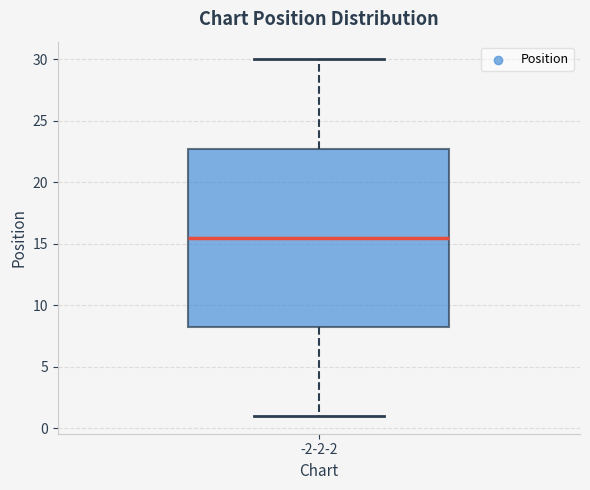

Read this box plot against the y-axis: the position of the median line, the range covered by the box, and the ends of both whiskers. The values are not printed on the chart, so give them approximately, as read against the axis.

median 15.5, box 8.5 to 23.0, whiskers 1.0 to 30.0